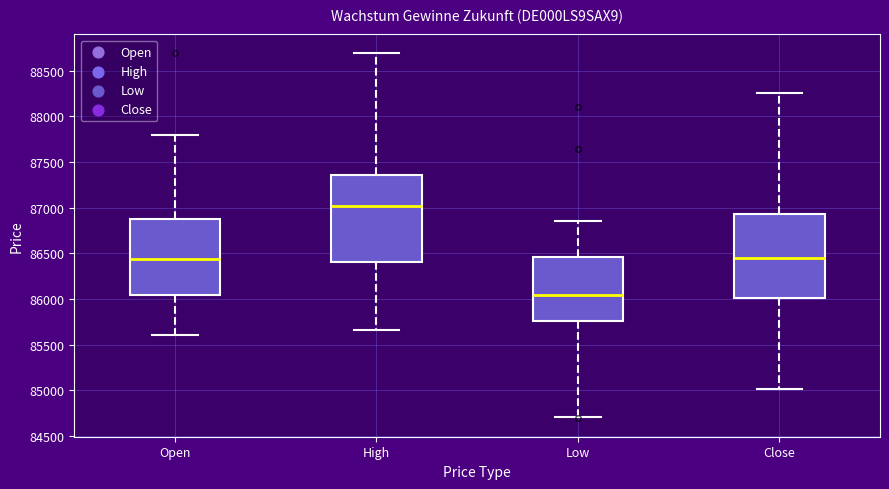

Where is the lower edge of the box for Open on the y-axis? The values are not printed on the chart, so give them approximately, as read against the axis.

86050